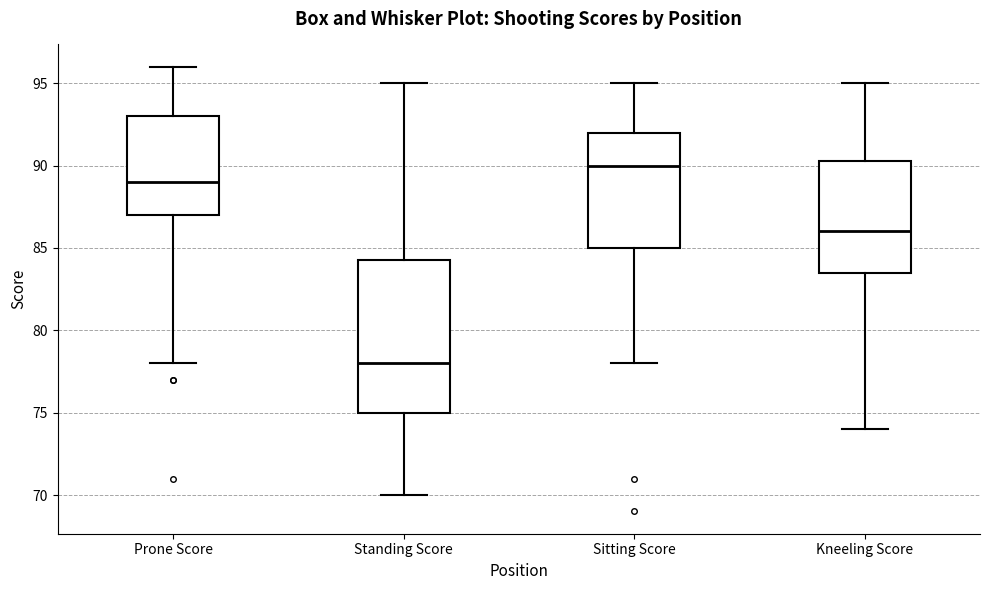

Reading left to right, read every box against the y-axis: the position of its median line, the range the box covers, and the ends of its whiskers. The values are not printed on the chart, so give them approximately, as read against the axis.

Prone Score: median 89.0, box 87.0 to 93.0, whiskers 78.0 to 96.0
Standing Score: median 78.0, box 75.0 to 84.5, whiskers 70.0 to 95.0
Sitting Score: median 90.0, box 85.0 to 92.0, whiskers 78.0 to 95.0
Kneeling Score: median 86.0, box 83.5 to 90.5, whiskers 74.0 to 95.0